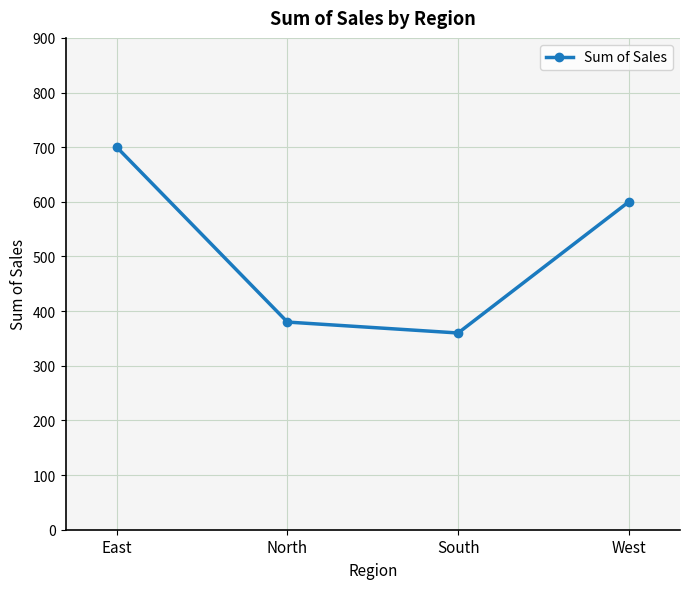

How many lines are shown in the chart?

1